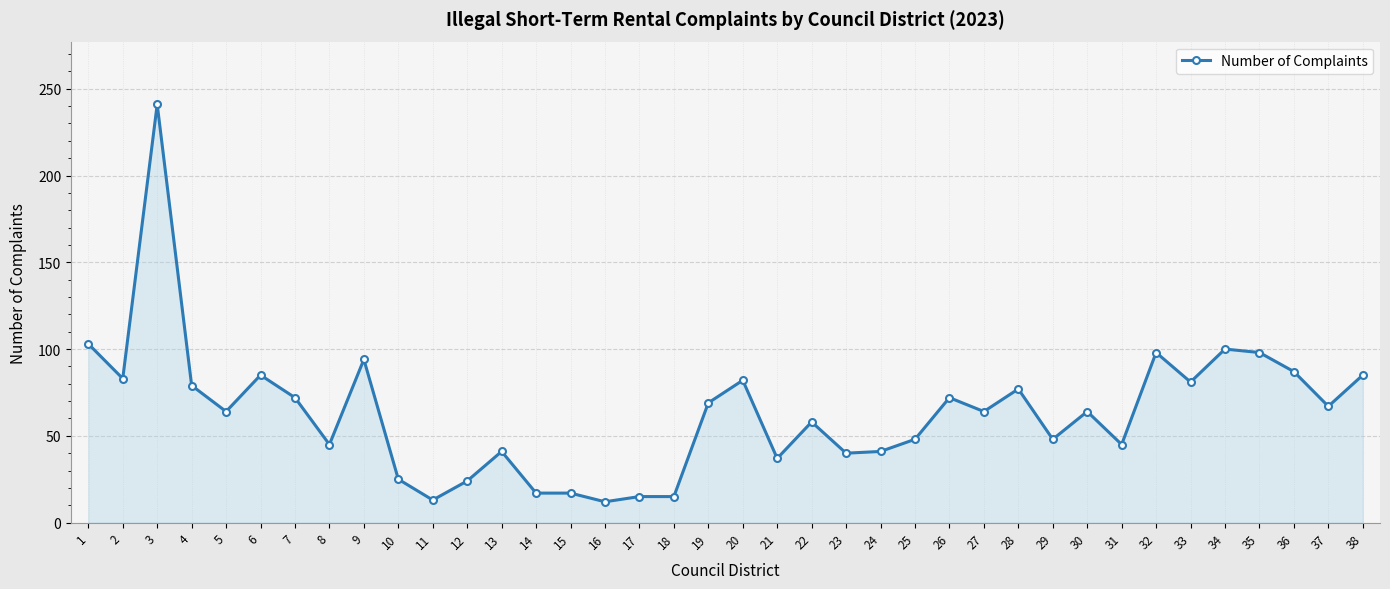

At which label does the data first exceed 64?

1